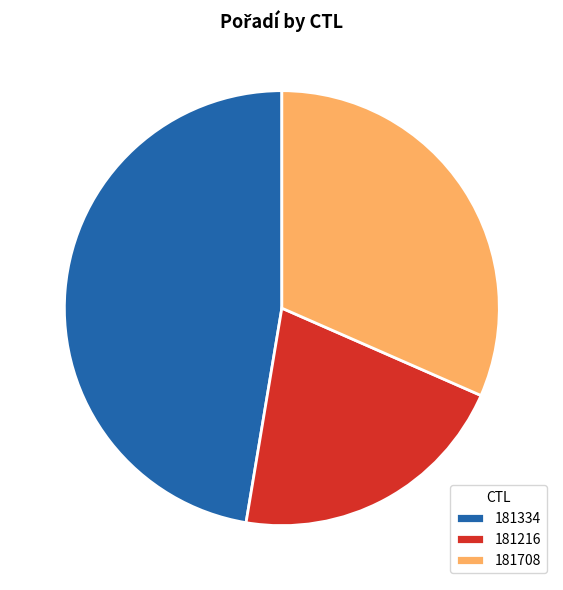

Does 181216 account for over 50% of the chart?

No